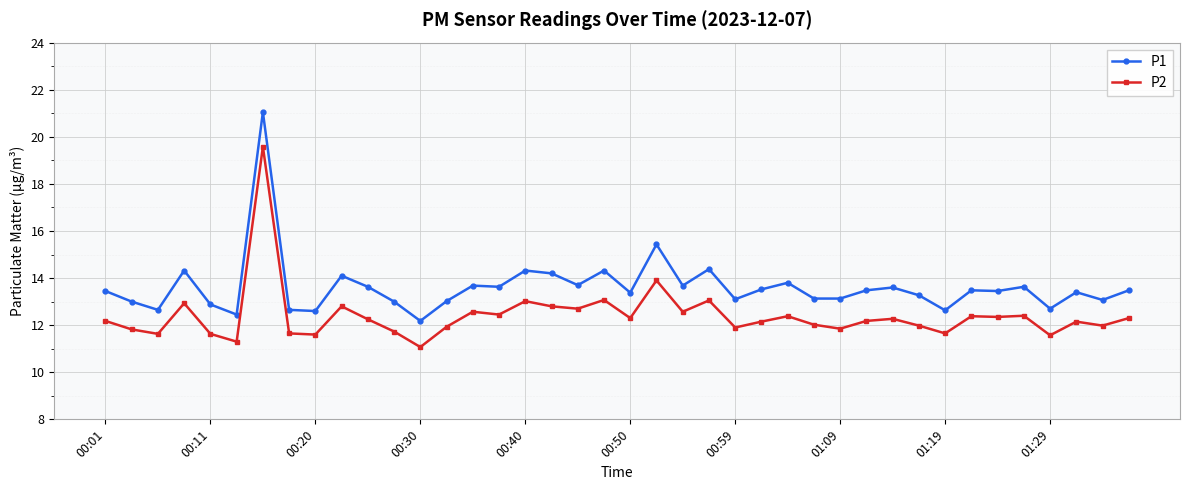

True or false: P2 and P1 intersect in this chart.

False